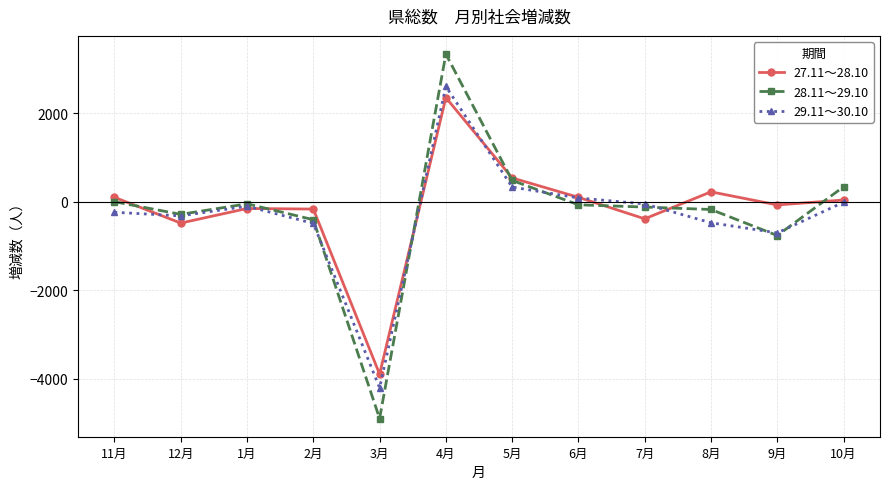

Which category has the highest value in the 29.11～30.10 series?

4月